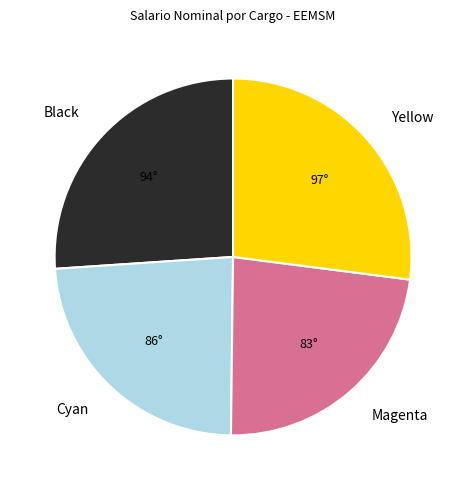

Is Black the majority of the pie?

No